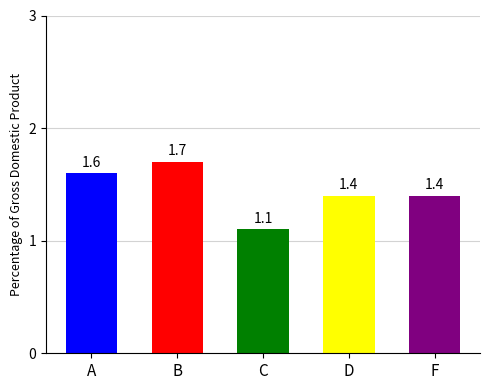

Where is the data nearest to the value 1?

C